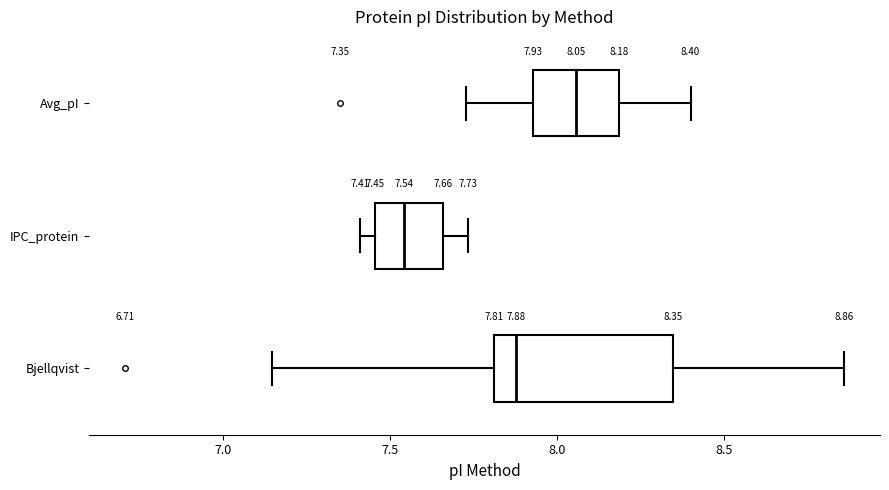

Which box has the furthest to the right median line?

Avg_pI